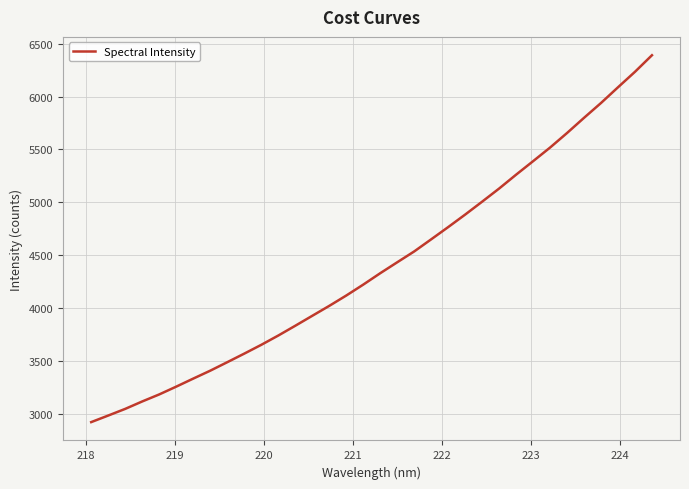

Count the number of data series in this chart.

1